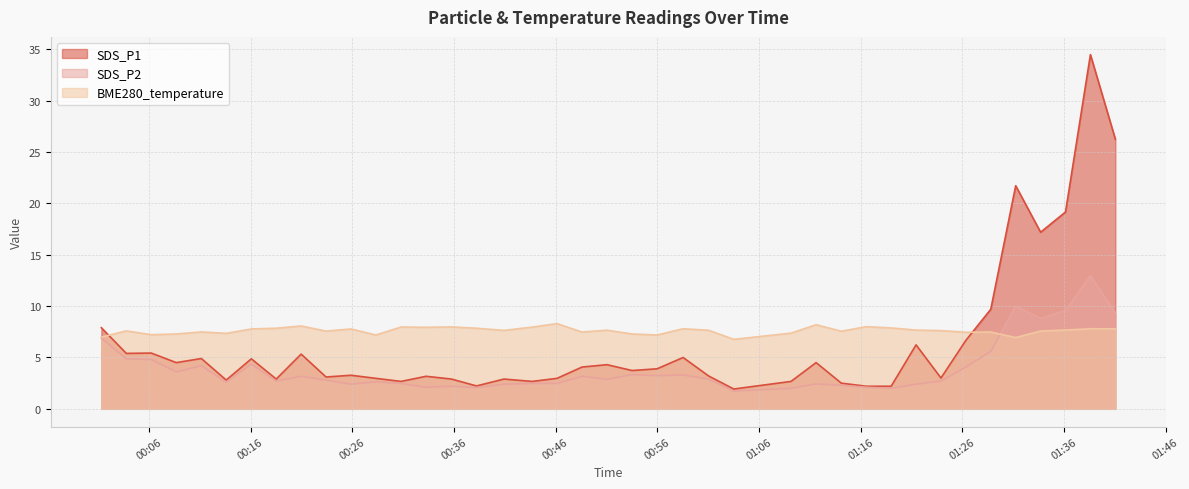

Which has a higher value, 2023/10/21 01:21:27 or 2023/10/21 00:16:04?

2023/10/21 01:21:27